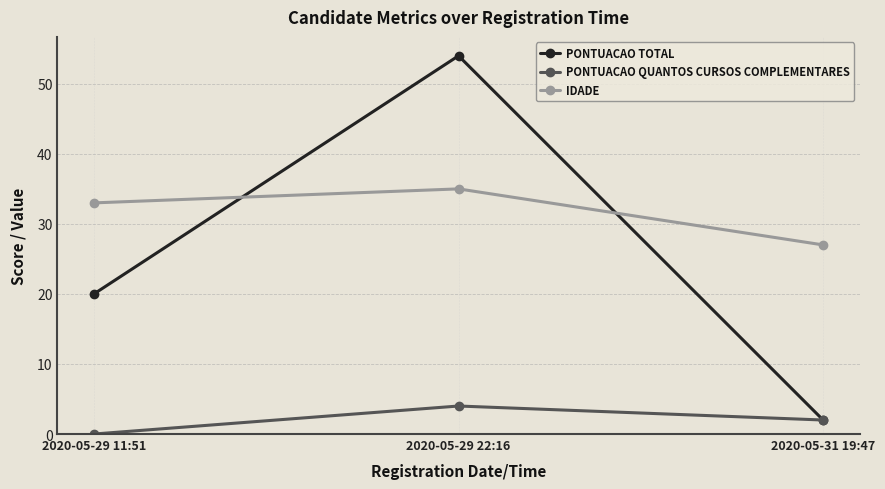

List the series in order of their peak value, lowest first.

PONTUACAO QUANTOS CURSOS COMPLEMENTARES, IDADE, PONTUACAO TOTAL